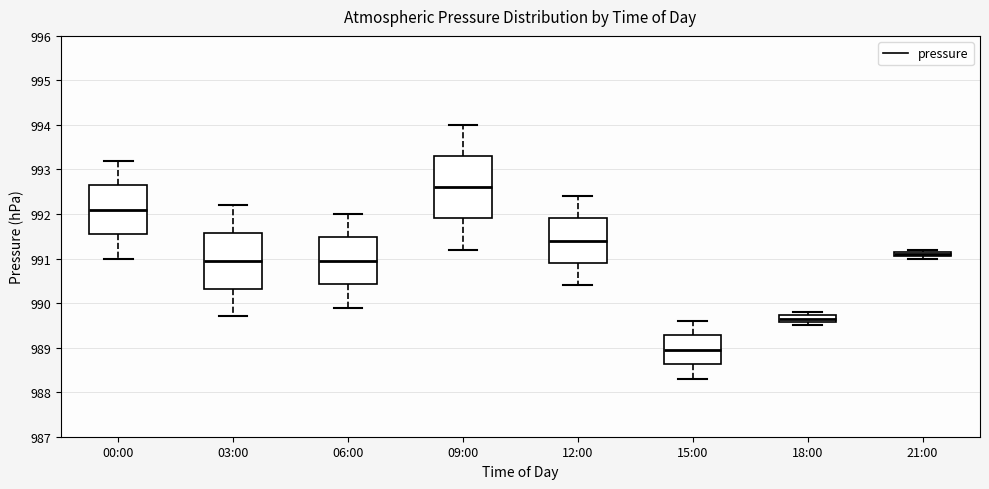

Where is the lower edge of the box for 09:00 on the y-axis? The values are not printed on the chart, so give them approximately, as read against the axis.

991.9